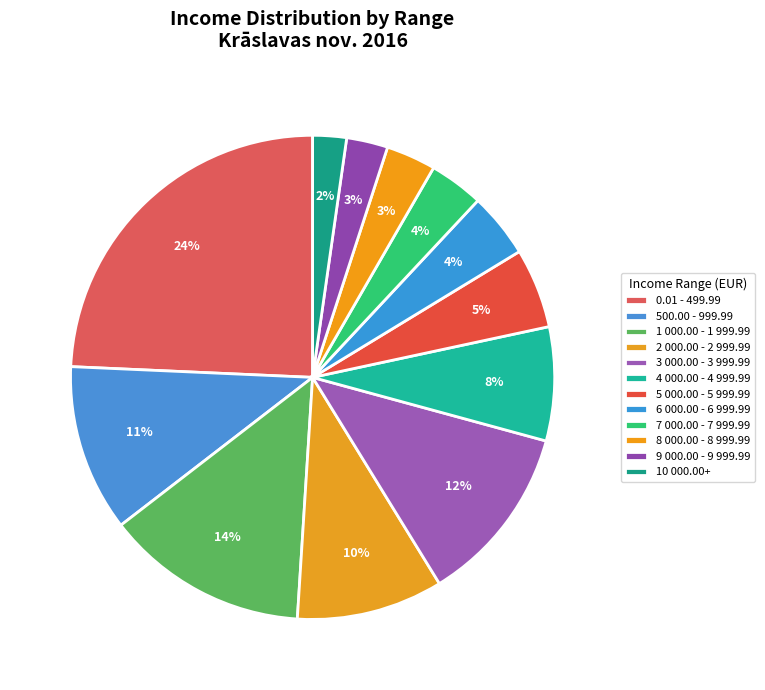

How many segments does this pie chart have?

12